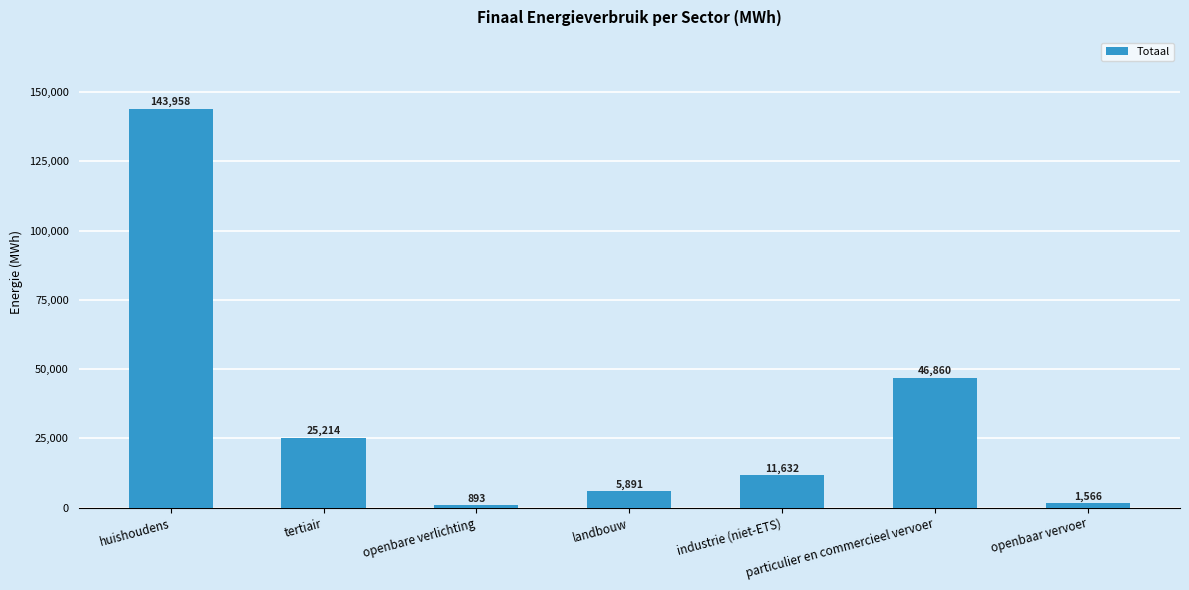

How many bars are there in total?

7